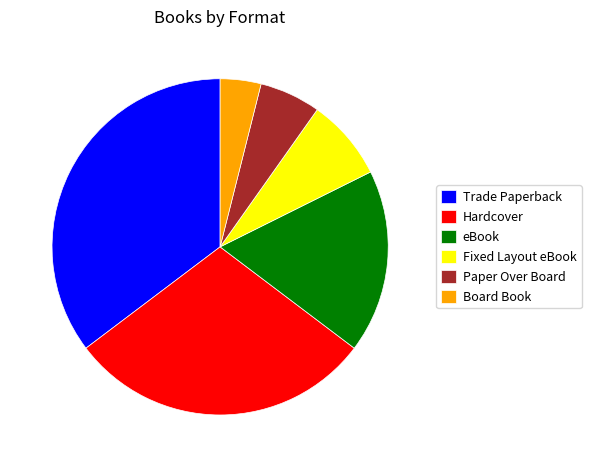

Does Fixed Layout eBook represent more than half of the total?

No